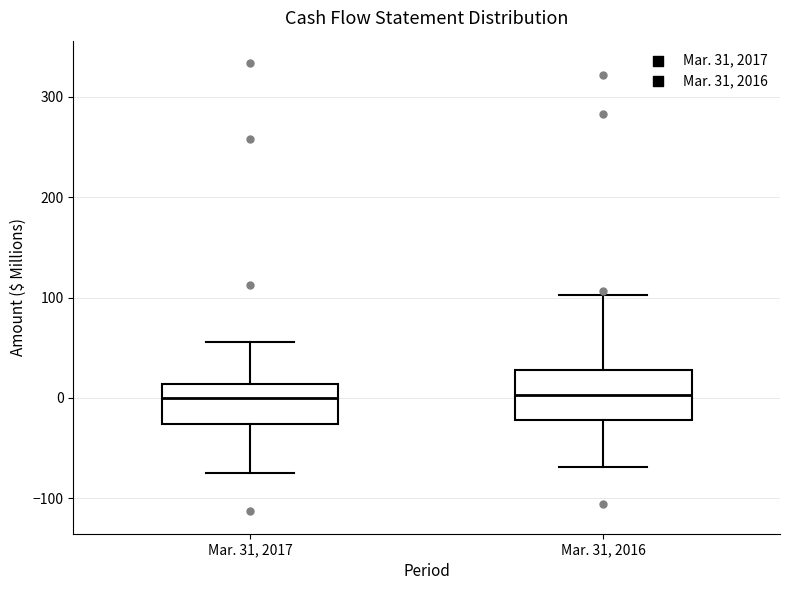

Where does the lower whisker of the box for Mar. 31, 2017 end on the y-axis? The values are not printed on the chart, so give them approximately, as read against the axis.

-80